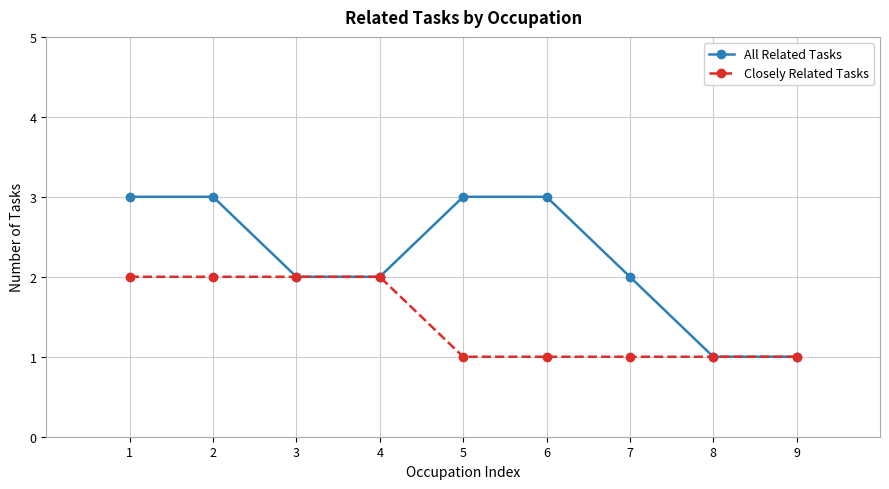

Is the value of All Related Tasks at 6 greater than the value of Closely Related Tasks at 8?

Yes